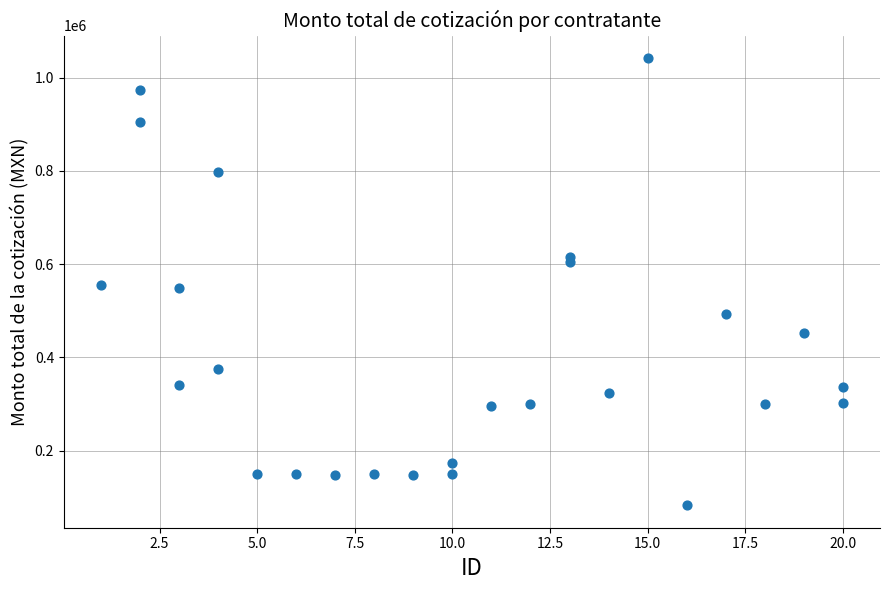

What is the range of X values (max minus min)?

19.0